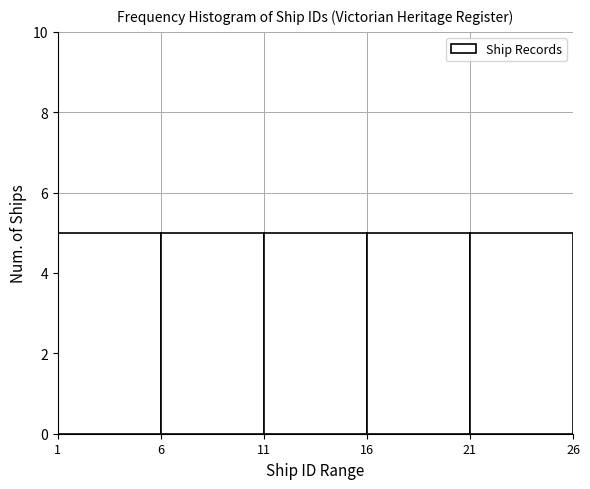

Reading left to right, transcribe this chart: for each bar, give the range it covers on the x-axis and its height. The values are not printed on the chart, so give them approximately, as read against the axis.

1 to 6: 5
6 to 11: 5
11 to 16: 5
16 to 21: 5
21 to 26: 5